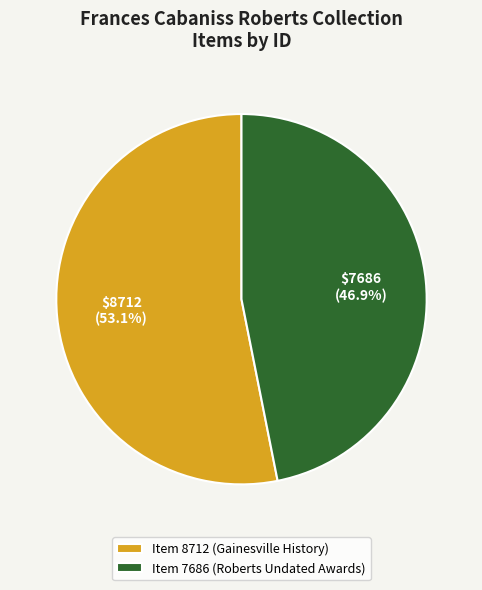

How many segments does this pie chart have?

2